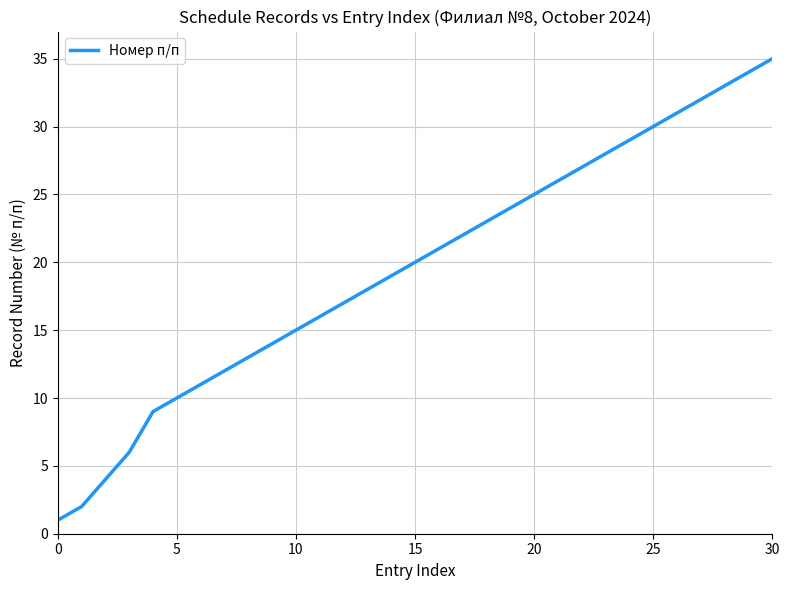

What is the maximum value shown in the chart?

35